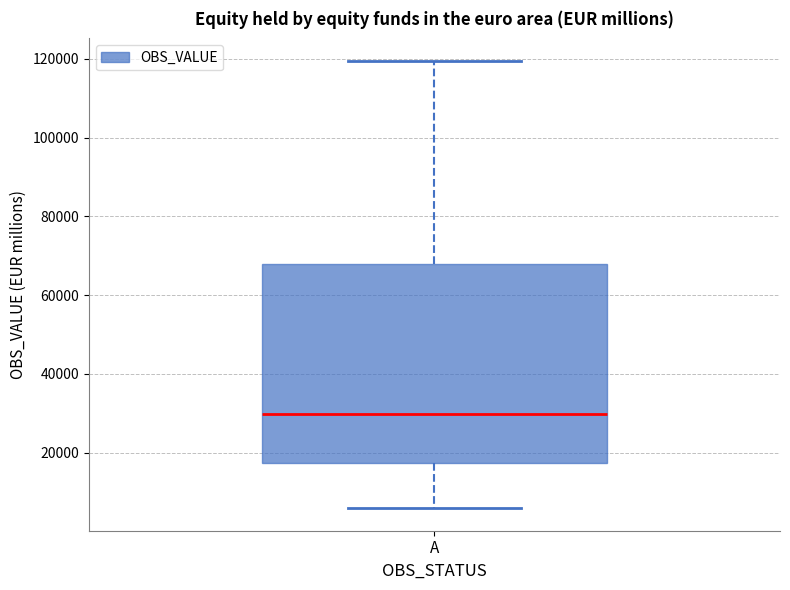

Where does the median line of the box for A sit on the y-axis? The values are not printed on the chart, so give them approximately, as read against the axis.

30000